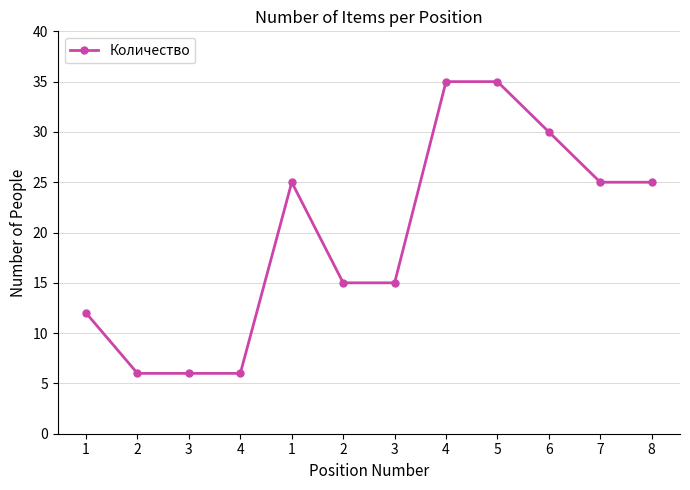

What is the ratio of the value at 4 to the value at 5?

0.2